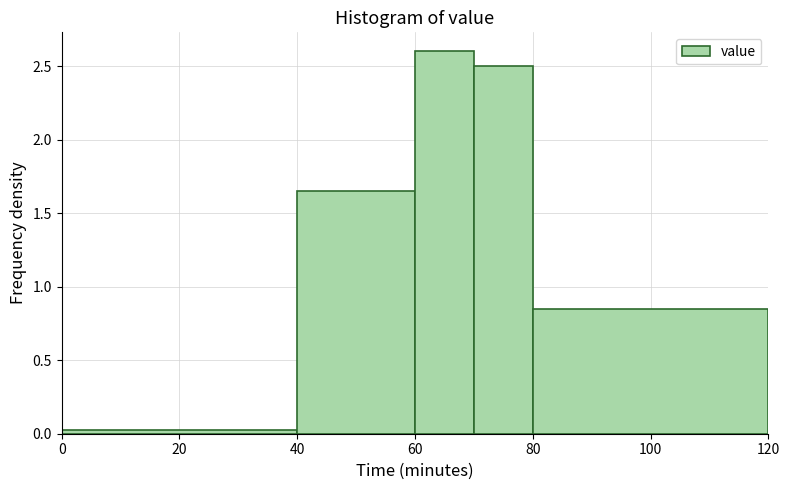

Reading left to right, transcribe this chart: for each bar, give the range it covers on the x-axis and its height. The values are not printed on the chart, so give them approximately, as read against the axis.

0 to 40: under 0.05
40 to 60: 1.65
60 to 70: 2.60
70 to 80: 2.50
80 to 120: 0.85